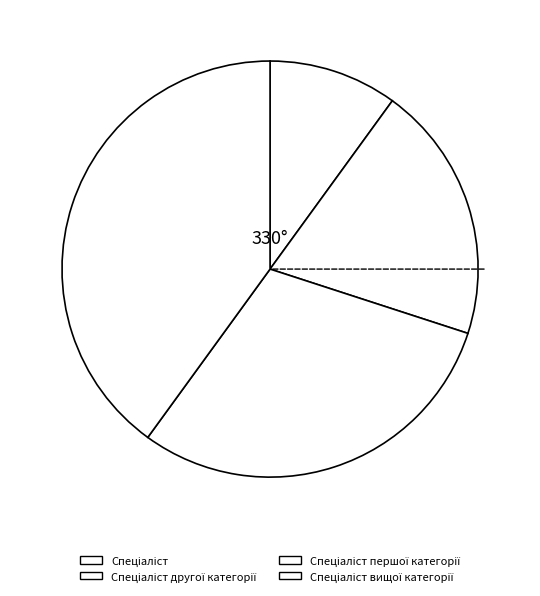

To the nearest percent, what is the combined percentage of Спеціаліст вищої категорії and Спеціаліст першої категорії?

70%